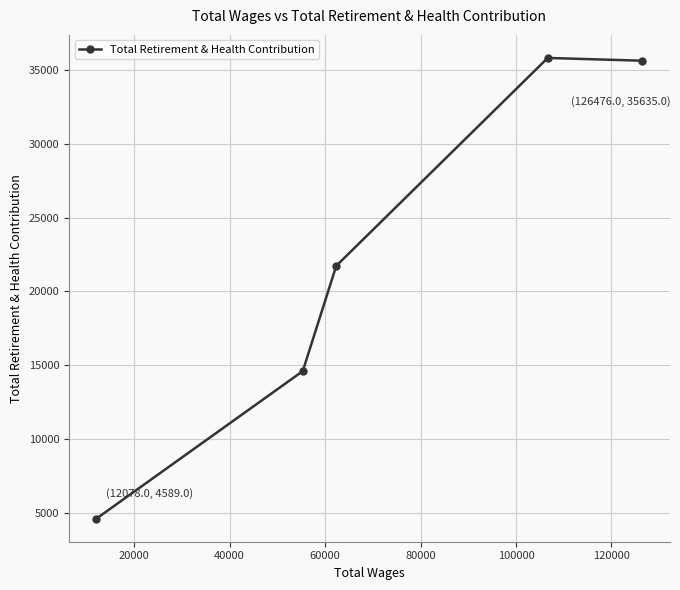

What is the maximum value shown in the chart?

35824